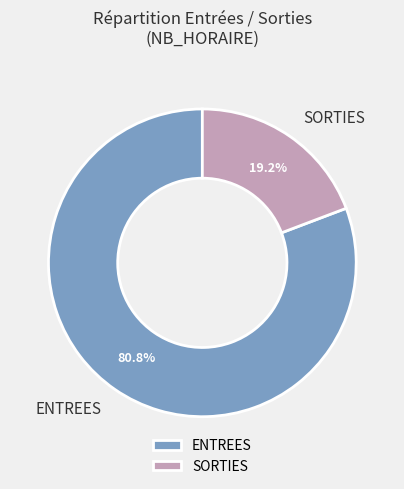

How much of the chart is everything except ENTREES?

19.2%